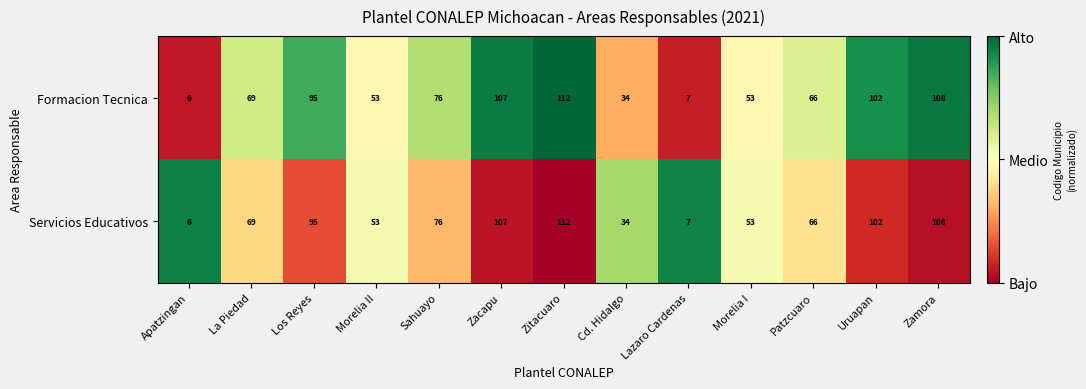

The Servicios Educativos series shows 69 at La Piedad. True or false?

True